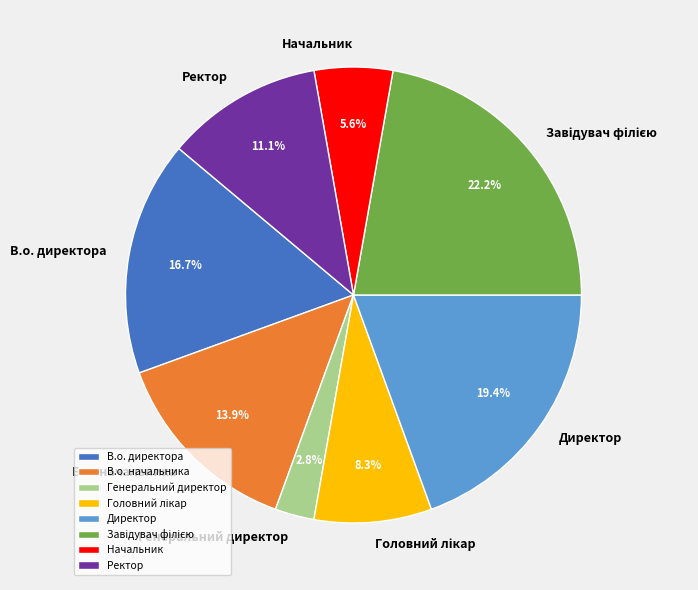

To the nearest percent, what is the average slice percentage?

12%